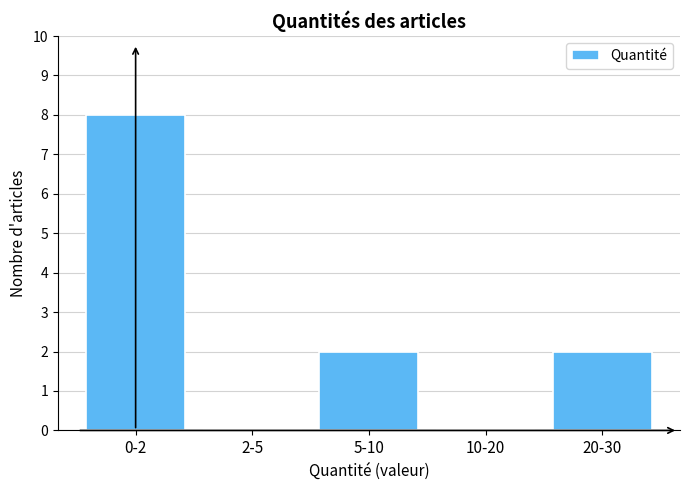

Reading left to right, transcribe all the data shown in this chart.

0-2=8	2-5=0	5-10=2	10-20=0	20-30=2